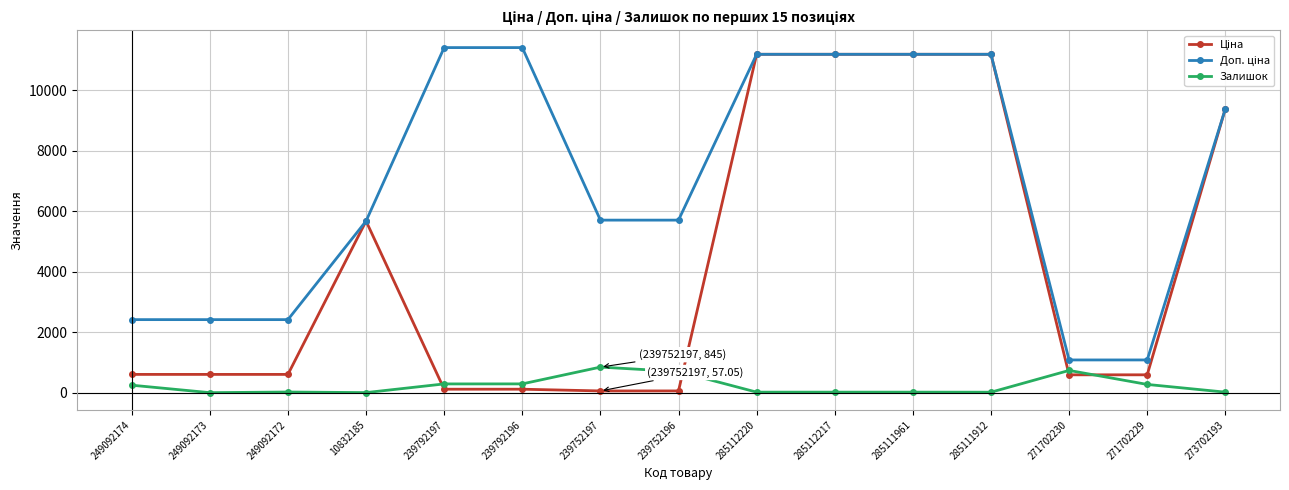

What is the total value across all series at 271702230?

2406.6